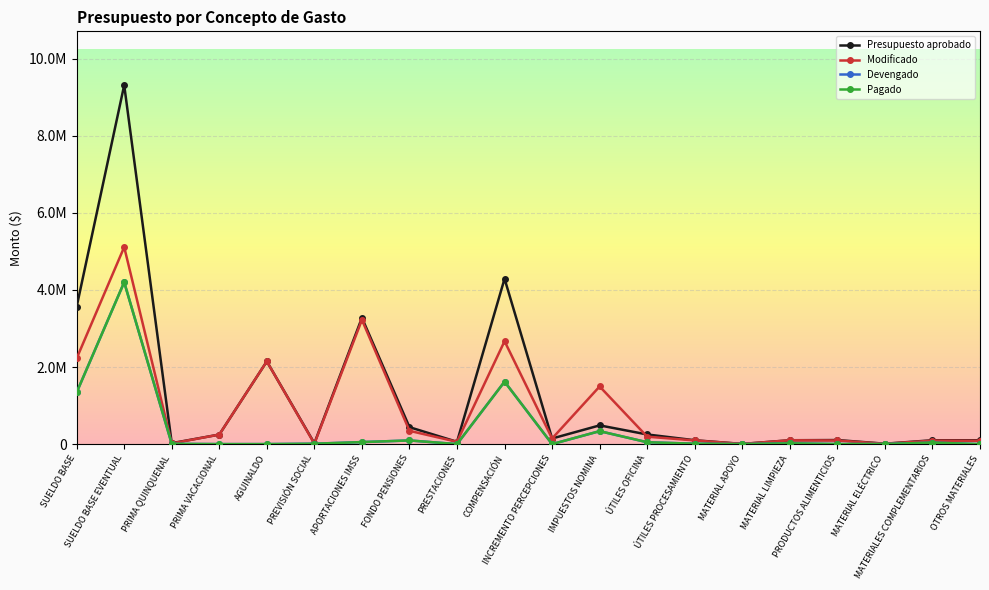

Is this an area chart (filled region under the line)?

No